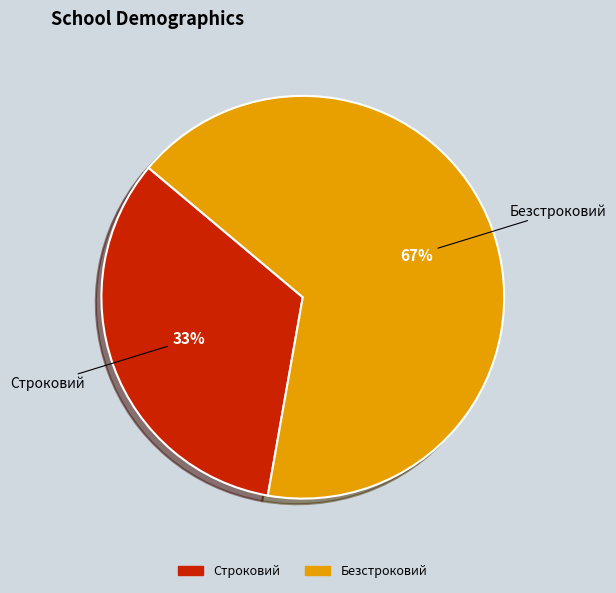

Is it true that Безстроковий is 67% of the pie?

True